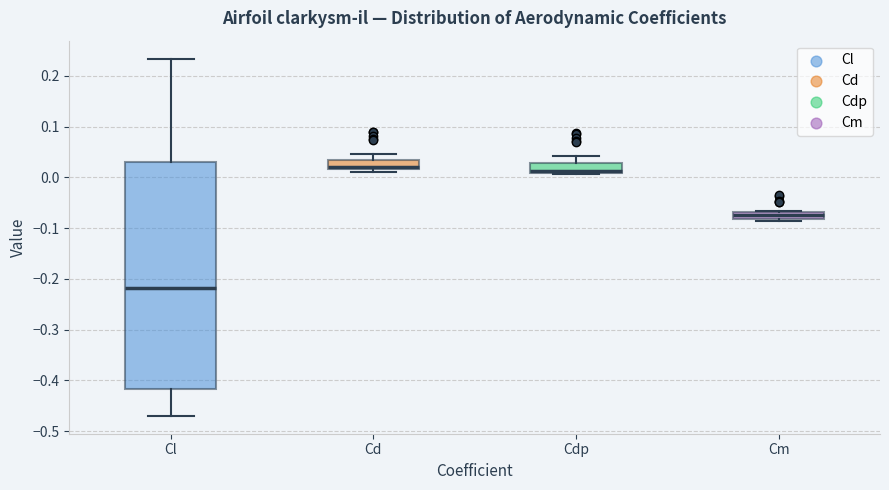

Which box's median line is the lowest?

Cl